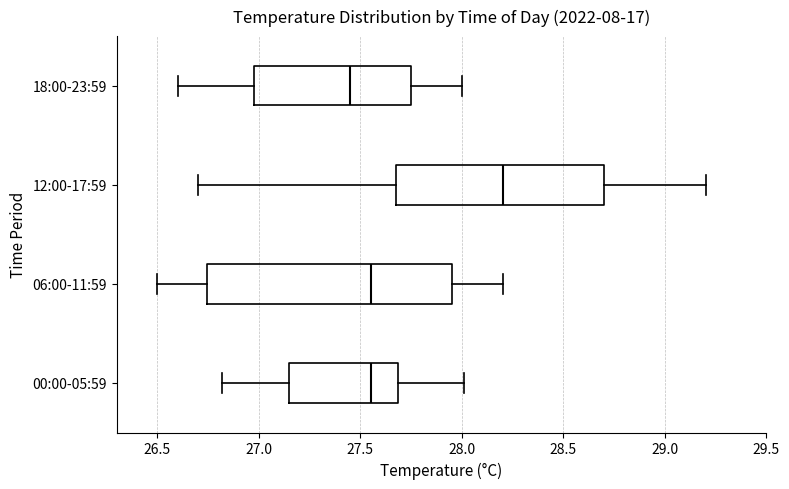

Which box has the furthest to the left median line?

18:00-23:59